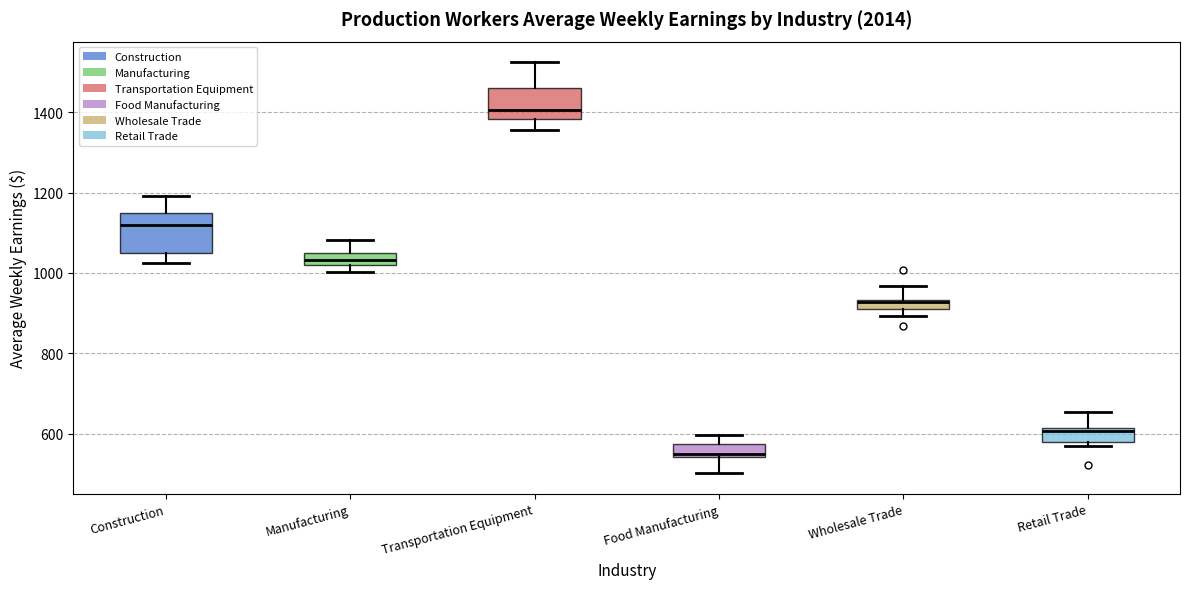

Where is the lower edge of the box for Transportation Equipment on the y-axis? The values are not printed on the chart, so give them approximately, as read against the axis.

1380